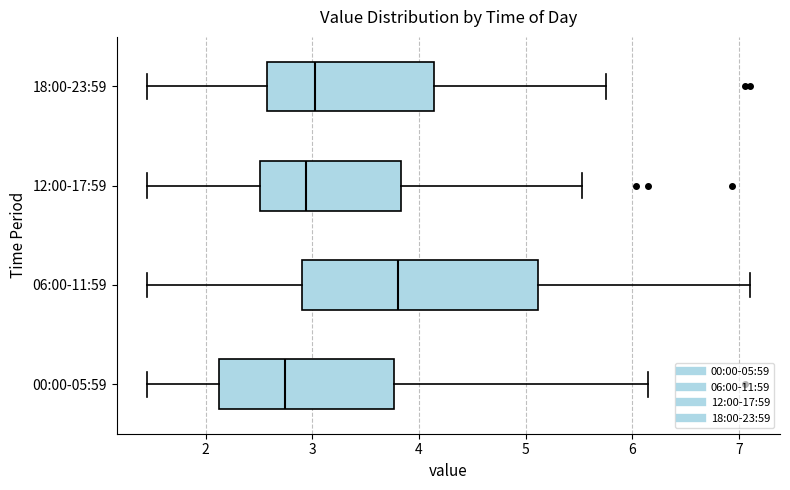

Which box has the furthest to the left median line?

00:00-05:59